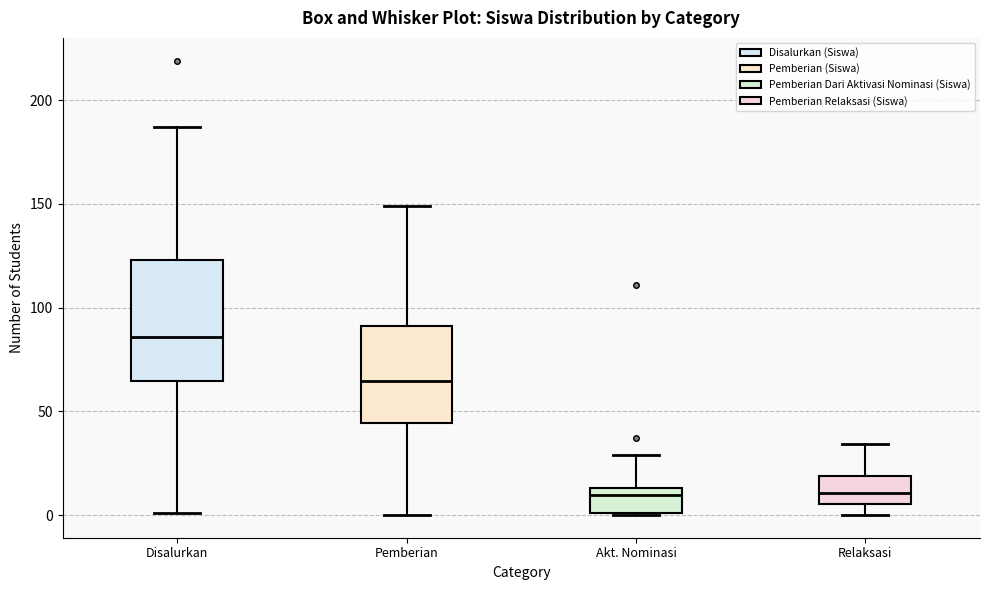

Reading left to right, read every box against the y-axis: the position of its median line, the range the box covers, and the ends of its whiskers. The values are not printed on the chart, so give them approximately, as read against the axis.

Disalurkan: median 85, box 65 to 125, whiskers 0 to 185
Pemberian: median 65, box 45 to 90, whiskers 0 to 150
Akt. Nominasi: median 10, box 0 to 15, whiskers 0 to 30
Relaksasi: median 10, box 5 to 20, whiskers 0 to 35